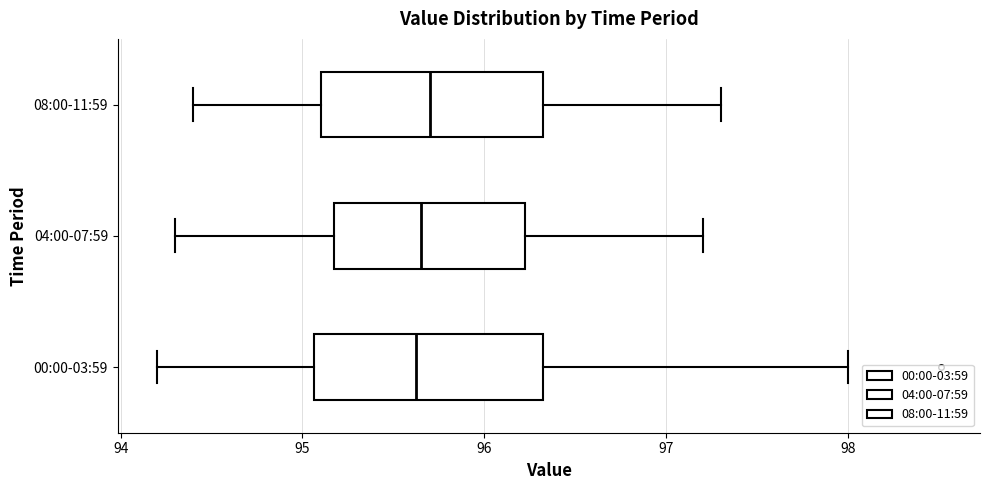

Reading bottom to top, read every box against the x-axis: the position of its median line, the range the box covers, and the ends of its whiskers. The values are not printed on the chart, so give them approximately, as read against the axis.

00:00-03:59: median 95.6, box 95.1 to 96.3, whiskers 94.2 to 98.0
04:00-07:59: median 95.7, box 95.2 to 96.2, whiskers 94.3 to 97.2
08:00-11:59: median 95.7, box 95.1 to 96.3, whiskers 94.4 to 97.3